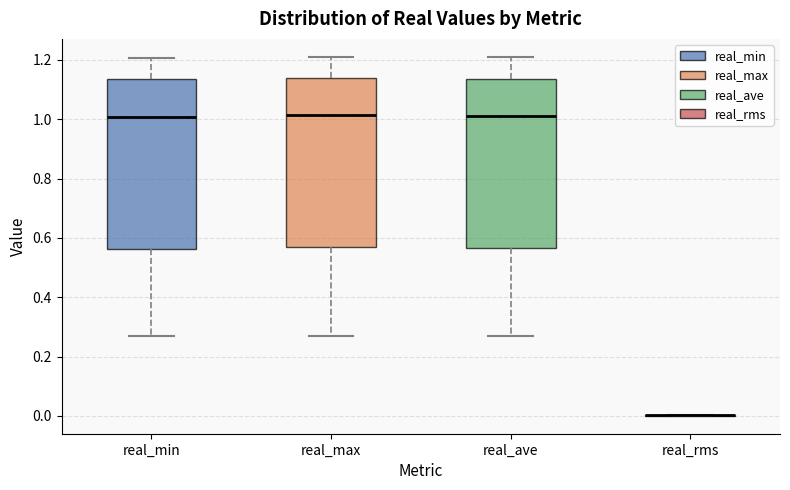

Reading left to right, transcribe this box plot: for each box, give where its median line is, the range the box spans, and where its two whiskers end, as read against the y-axis. The values are not printed on the chart, so give them approximately, as read against the axis.

real_min: median 1.00, box 0.56 to 1.14, whiskers 0.26 to 1.20
real_max: median 1.02, box 0.58 to 1.14, whiskers 0.28 to 1.22
real_ave: median 1.00, box 0.56 to 1.14, whiskers 0.26 to 1.20
real_rms: box collapsed to a line at 0.00, whiskers 0.00 to 0.00